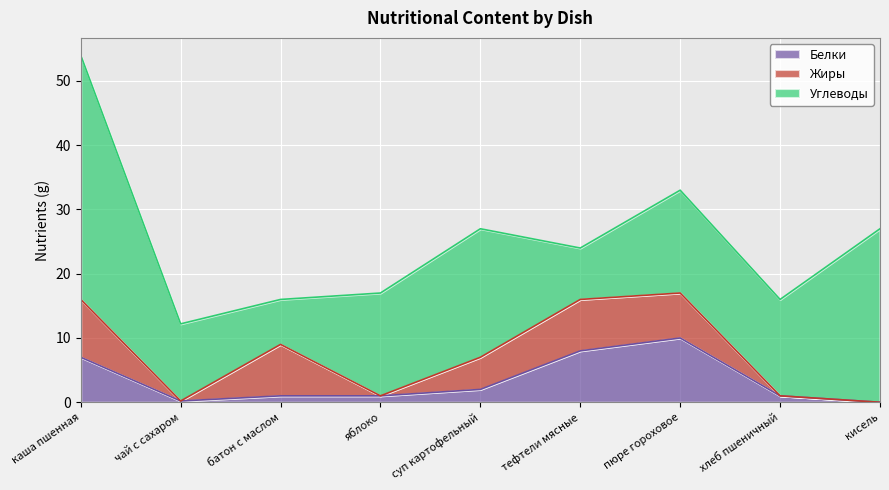

Between батон с маслом and суп картофельный, which series saw the biggest shift?

Углеводы